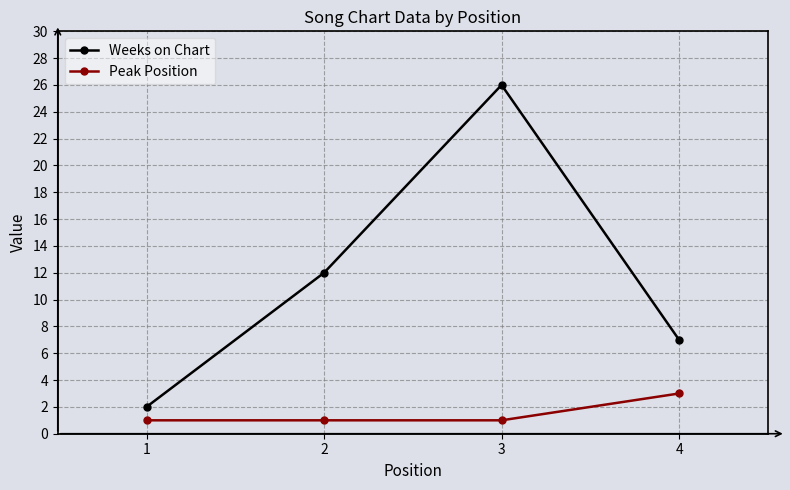

Count the number of categories in the chart.

4